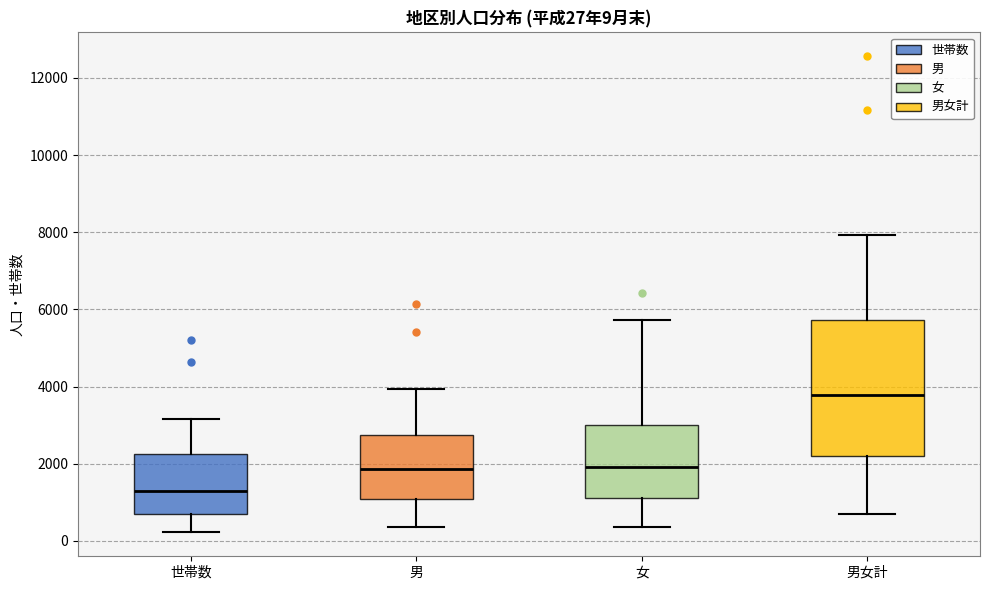

Which box is the tallest, from its lower edge to its upper edge?

男女計